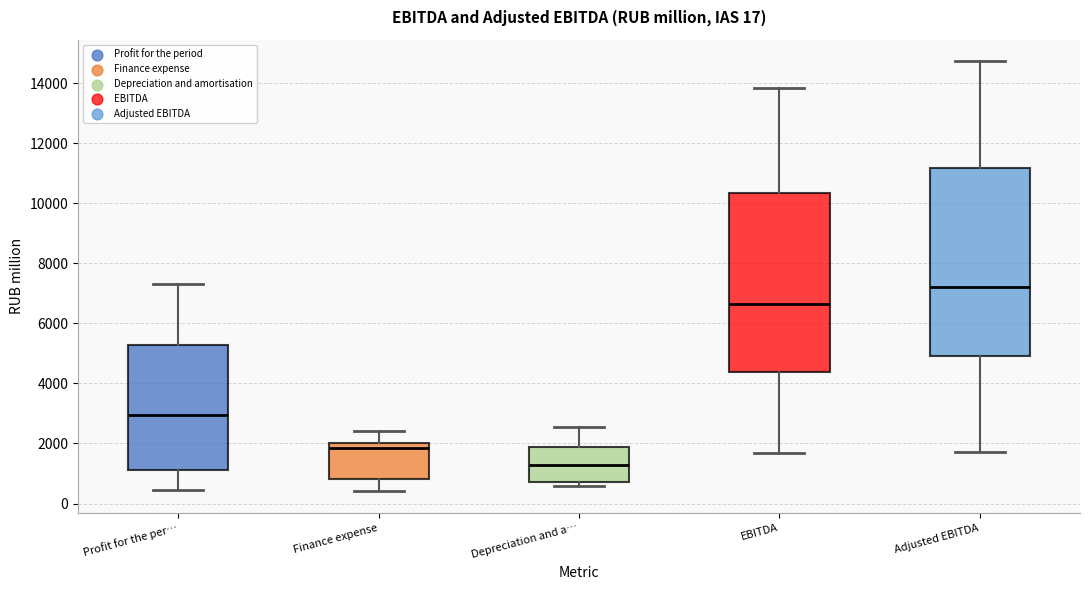

Which box is the tallest, from its lower edge to its upper edge?

Adjusted EBITDA